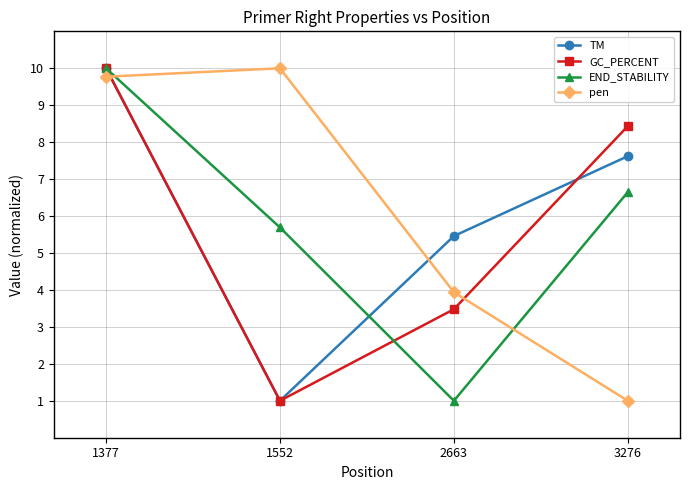

Where is the first local minimum for END_STABILITY?

2663